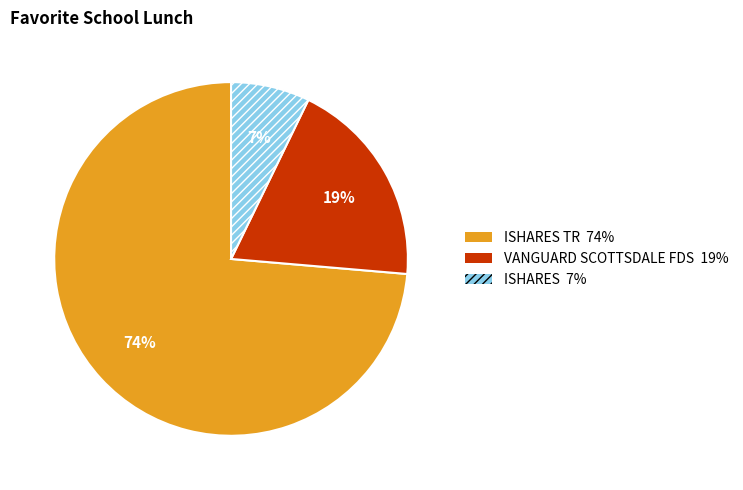

To the nearest percent, what is the average slice percentage?

33%